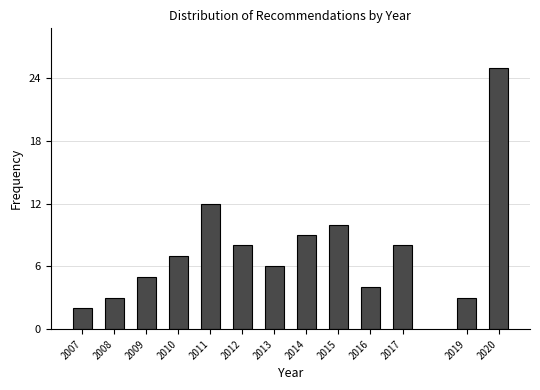

Reading right to left, what are all the values shown in this chart?

2020=25	2019=3	2017=8	2016=4	2015=10	2014=9	2013=6	2012=8	2011=12	2010=7	2009=5	2008=3	2007=2